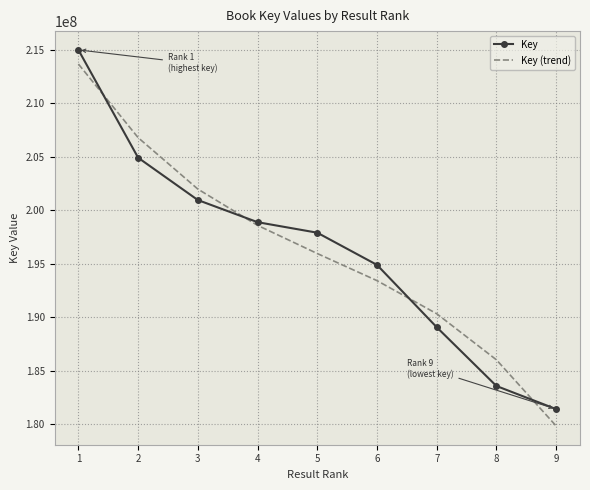

At which label is Key (trend) closest to 196762126?

5